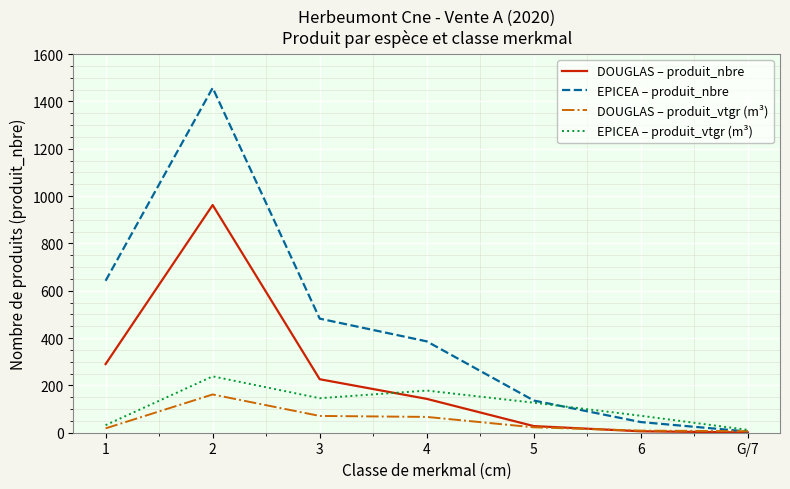

What are all the series names shown in the legend?

DOUGLAS – produit_nbre, EPICEA – produit_nbre, DOUGLAS – produit_vtgr (m³), EPICEA – produit_vtgr (m³)